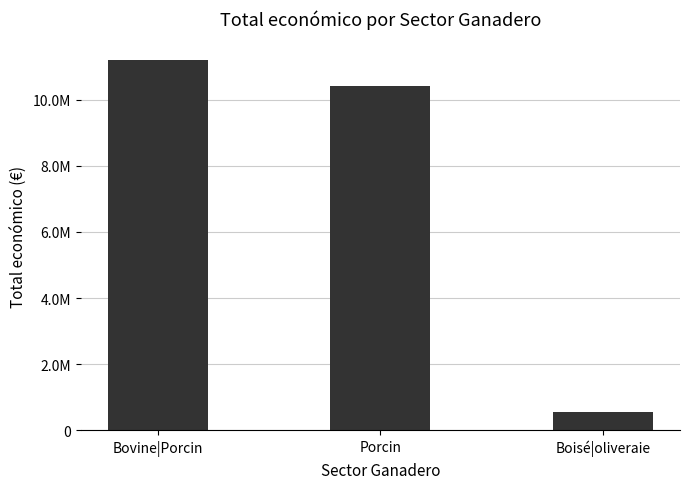

What is the difference between the values at Boisé|oliveraie and Bovine|Porcin?

10661090